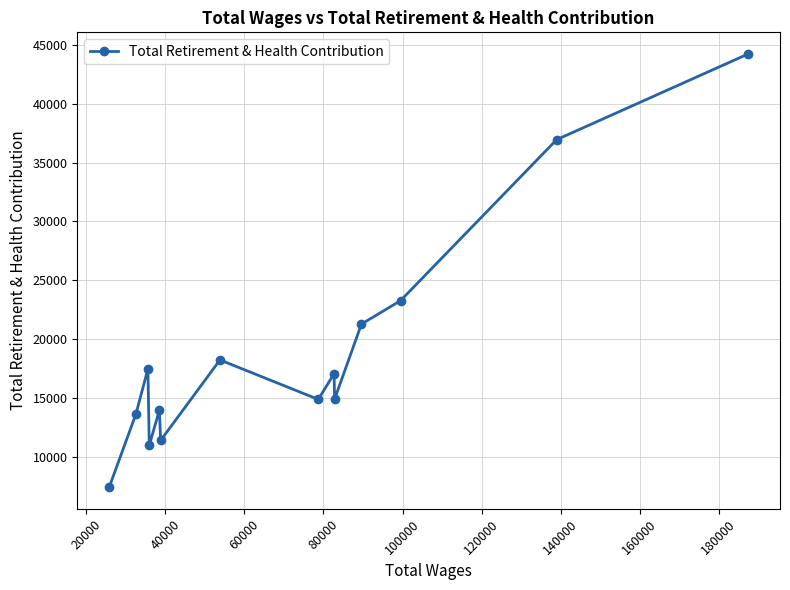

What is the minimum value shown in the chart?

7421